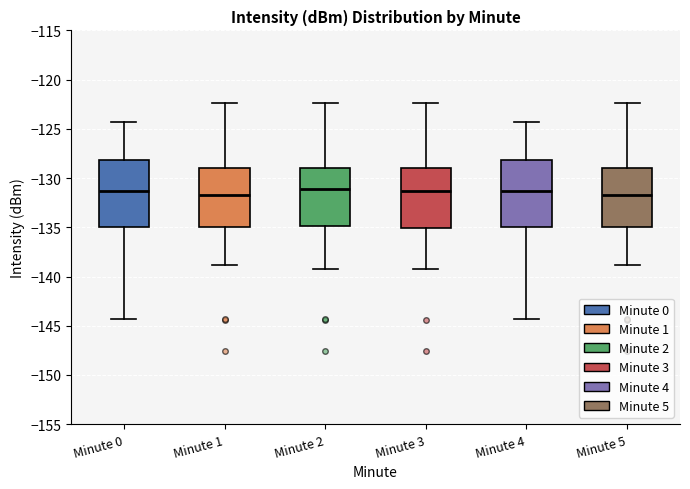

Where is the upper edge of the box for Minute 4 on the y-axis? The values are not printed on the chart, so give them approximately, as read against the axis.

-128.0